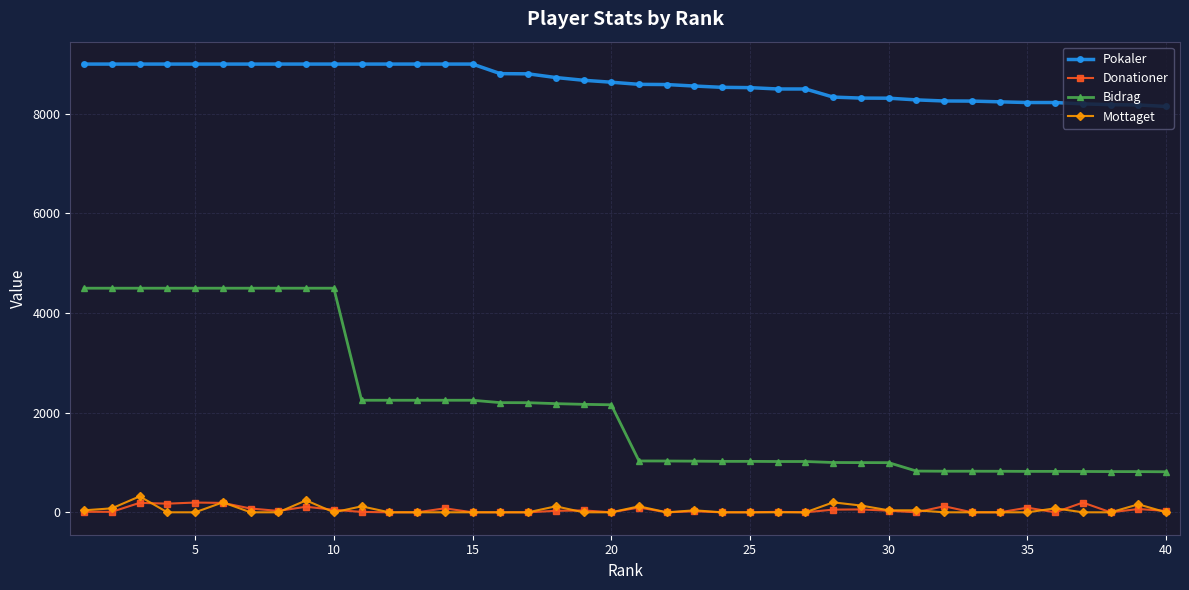

Count the number of categories in the chart.

40